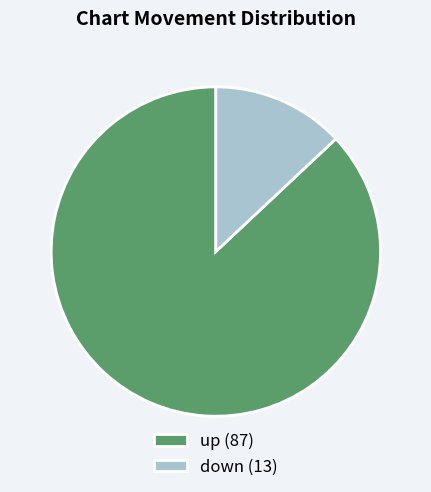

Is down (13) the majority of the pie?

No